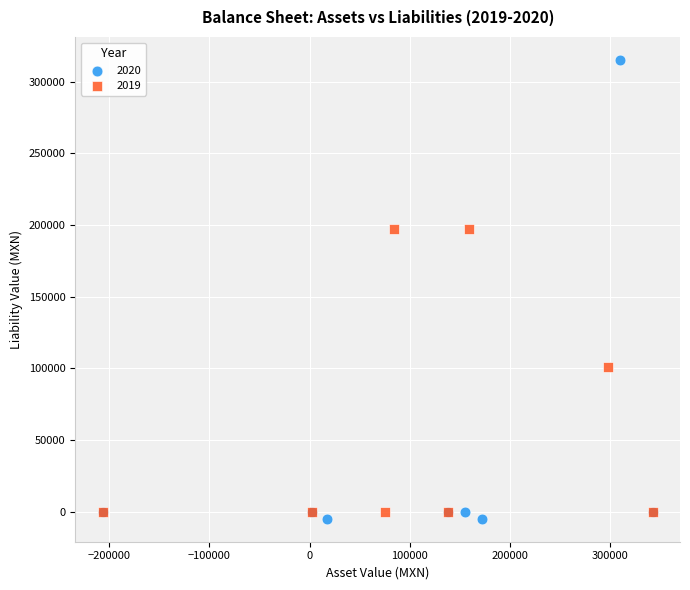

Which series reaches the minimum Y coordinate?

2020